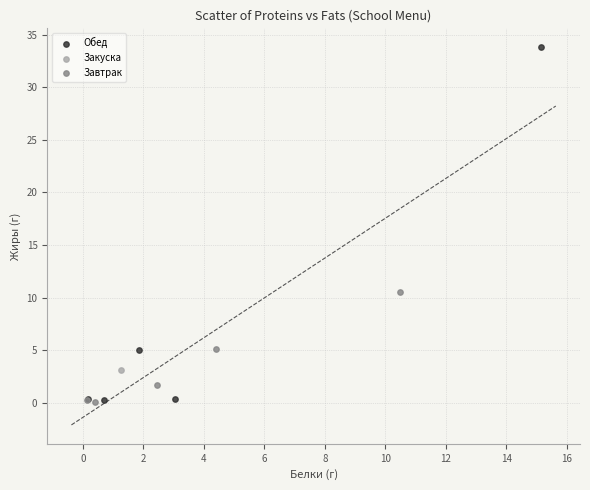

Which series contains the highest Y value?

Обед